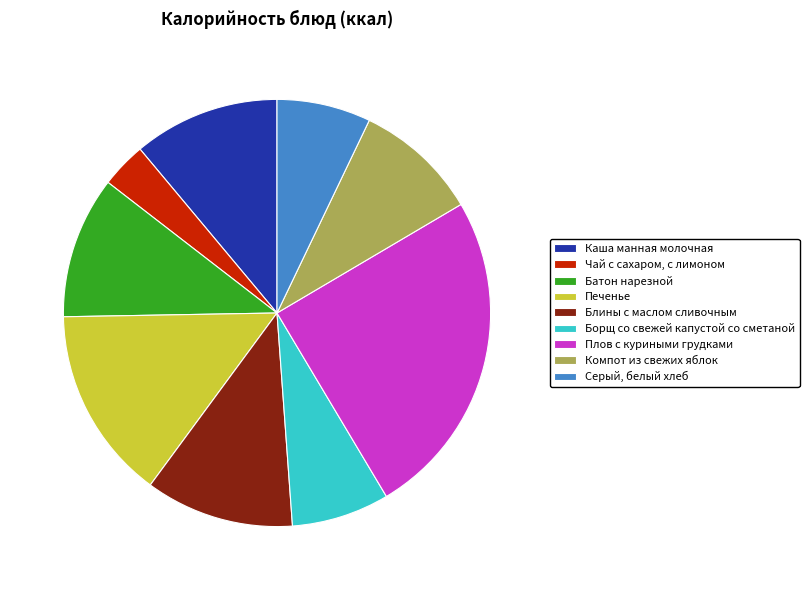

Does any single category account for the majority?

No